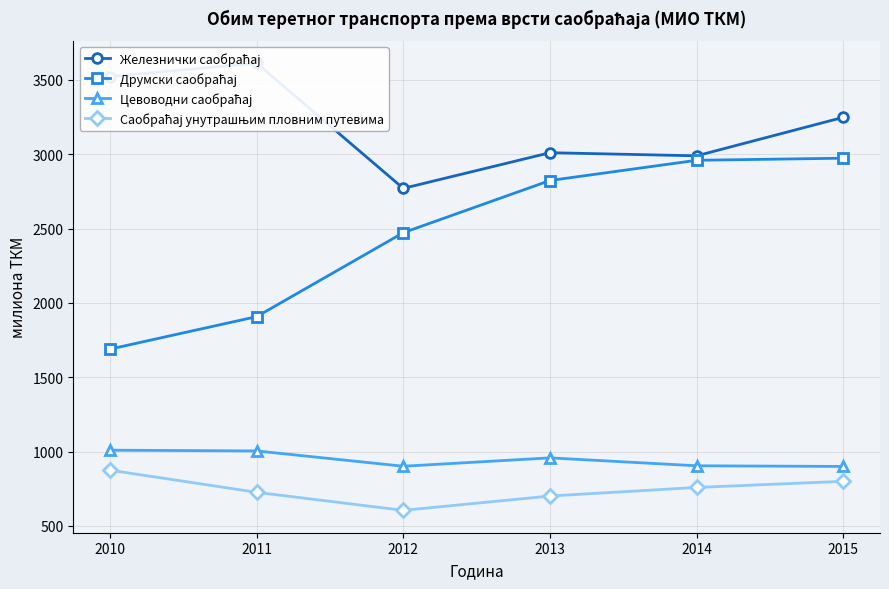

True or false: Друмски саобраћај and Цевоводни саобраћај cross at least once.

False